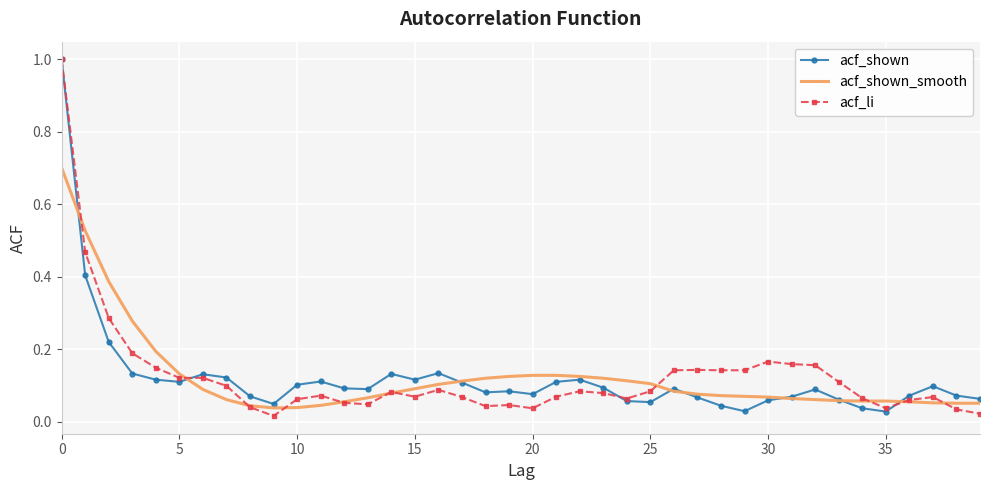

What is the greatest value displayed?

1.0